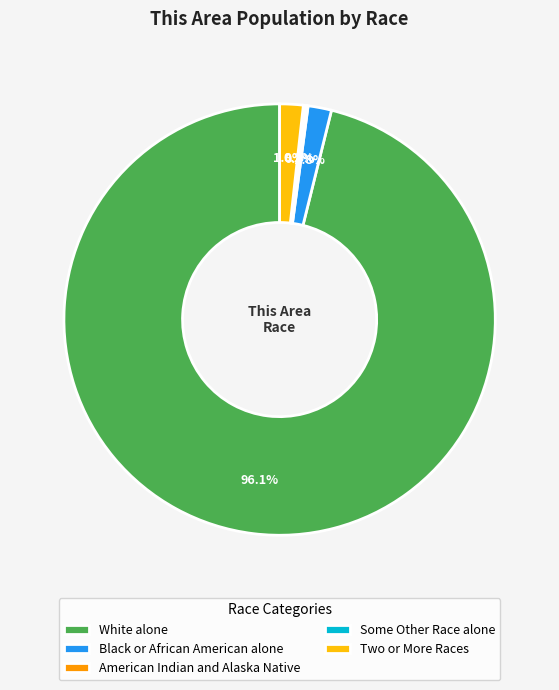

What is the majority slice?

White alone